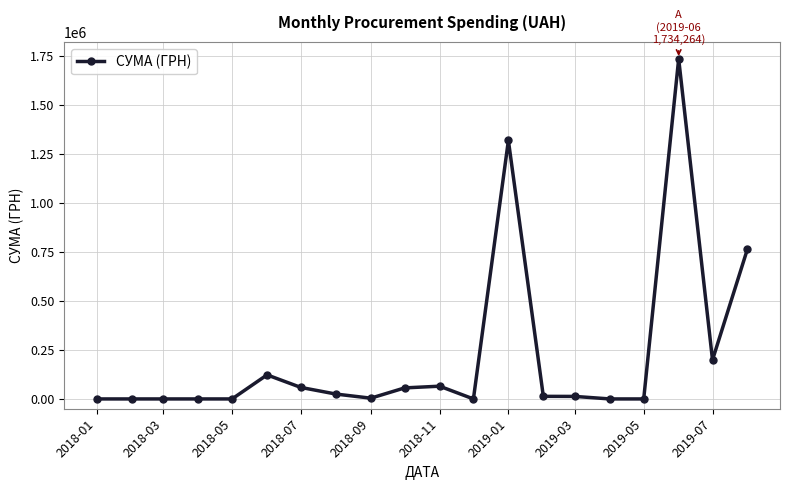

What is the difference between the maximum and second lowest values?

1734263.5